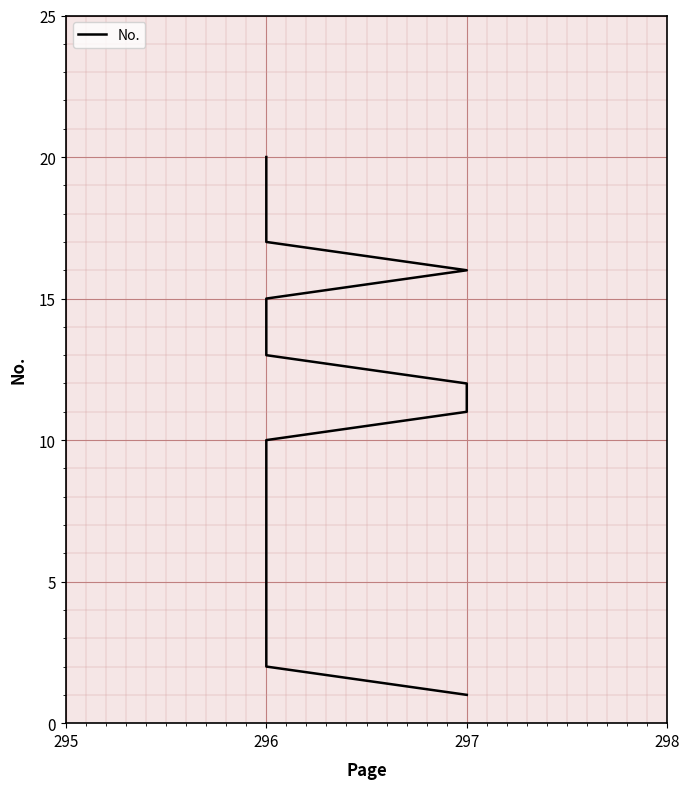

What is the difference between the second highest and minimum values?

18